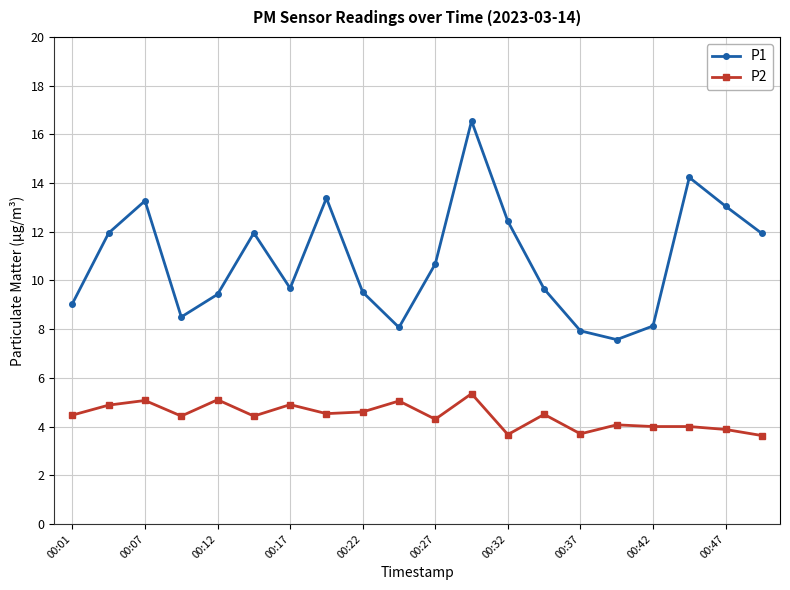

Which series has the largest total across all categories?

P1